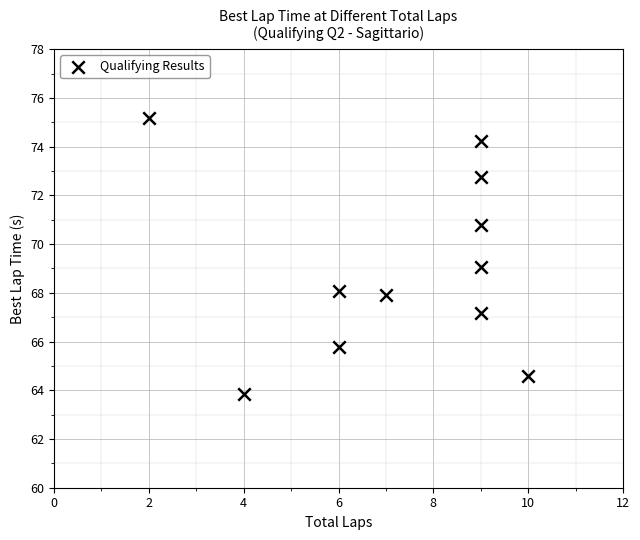

What is the average Y value?

69.0